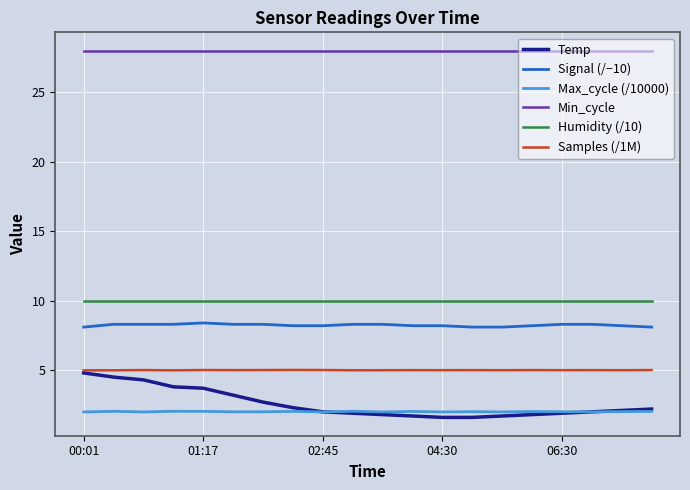

What is the minimum value shown in the chart?

1.6